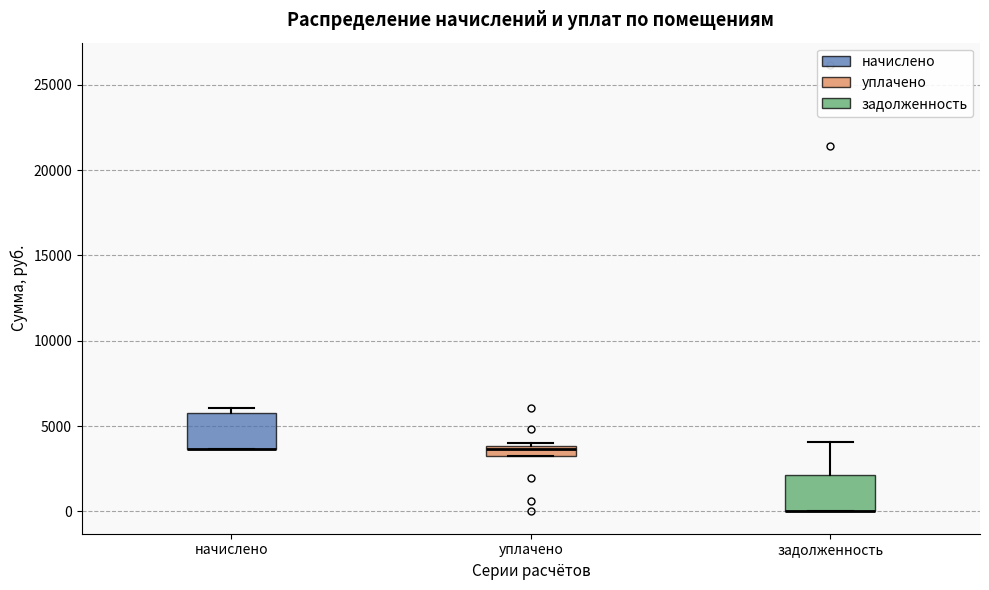

Where does the median line of the box for уплачено sit on the y-axis? The values are not printed on the chart, so give them approximately, as read against the axis.

3500